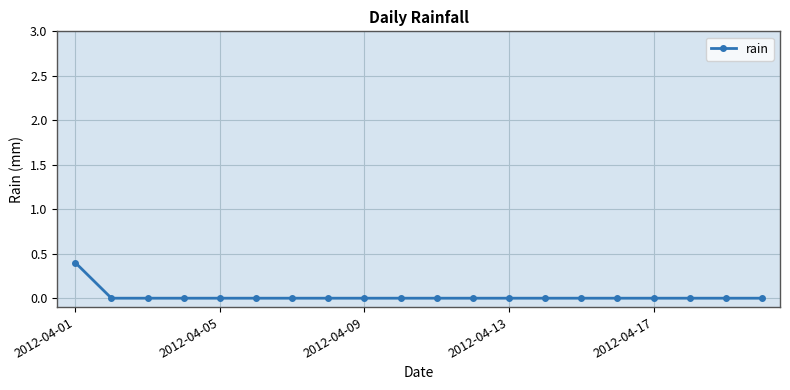

What is the difference between the maximum and second lowest values?

0.4